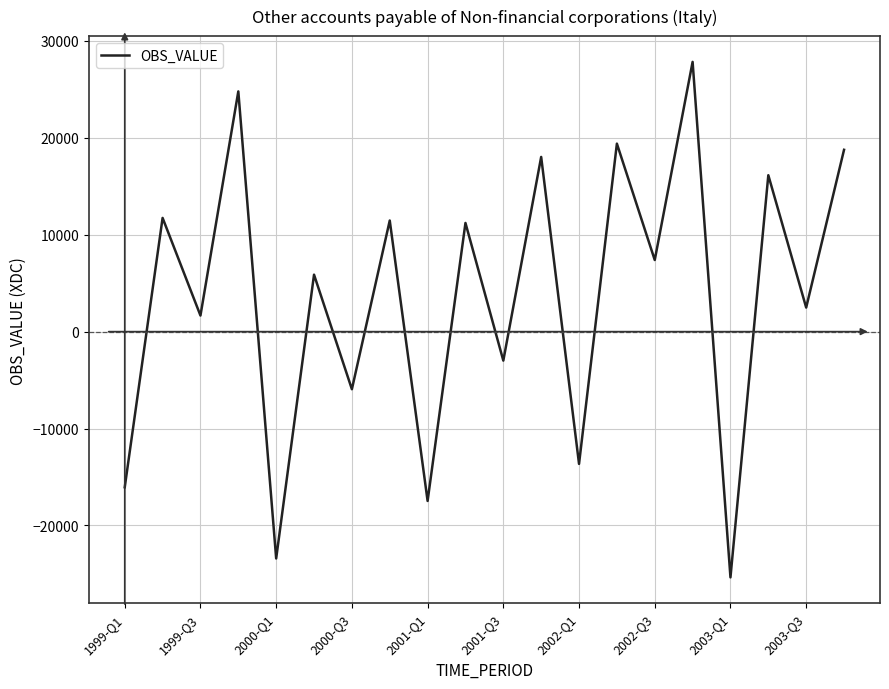

What is the difference between the maximum and minimum values?

53188